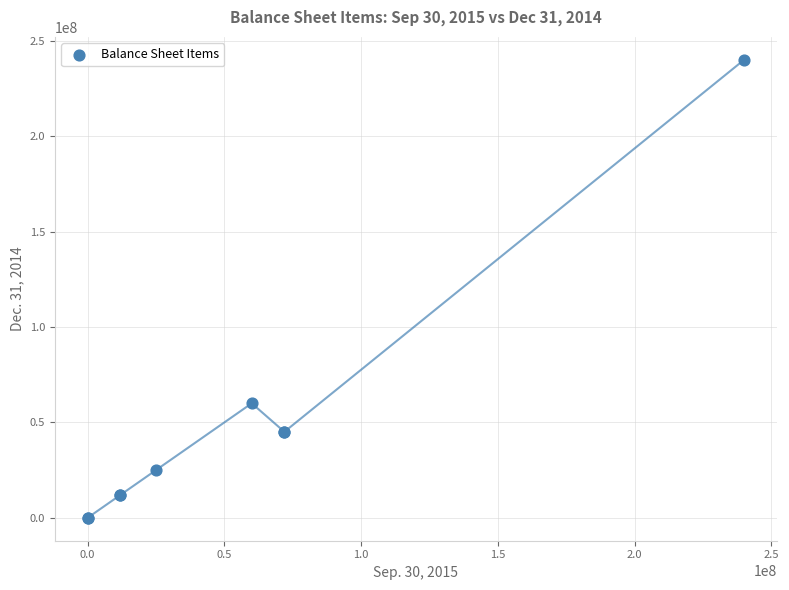

What Y value in the scatter plot is closest to 120000000?

60000000